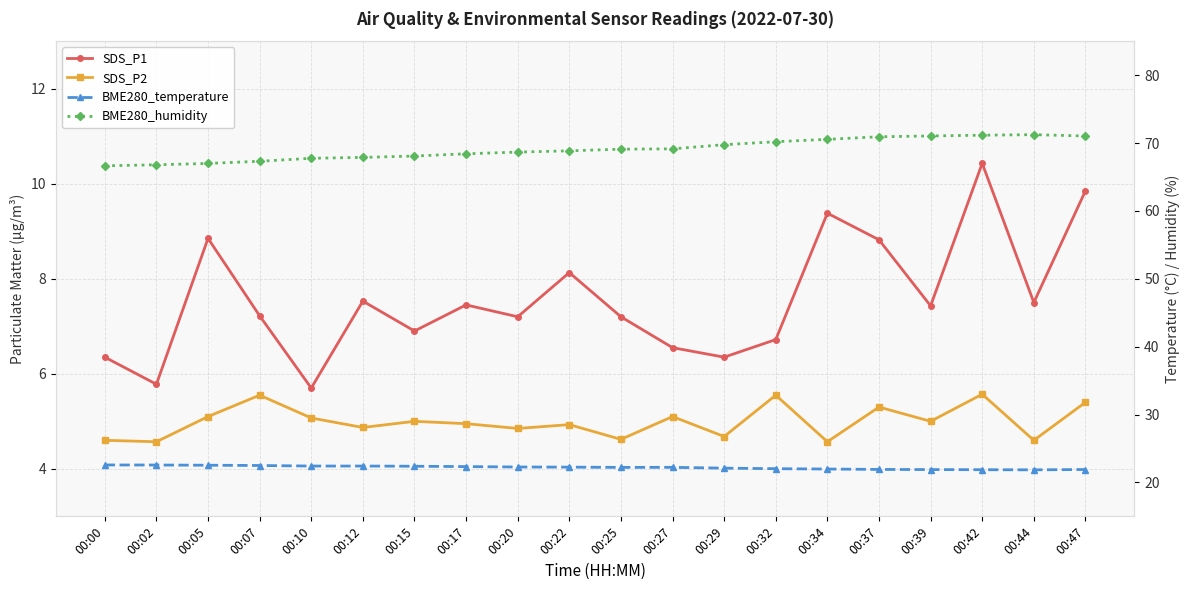

What is the difference between the BME280_temperature values at 00:05 and 00:10?

0.1